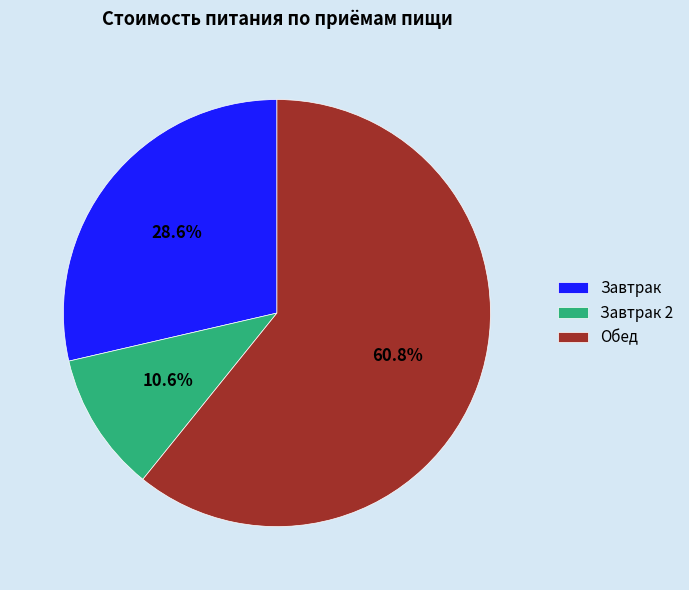

What portion of the pie excludes Обед?

39.2%